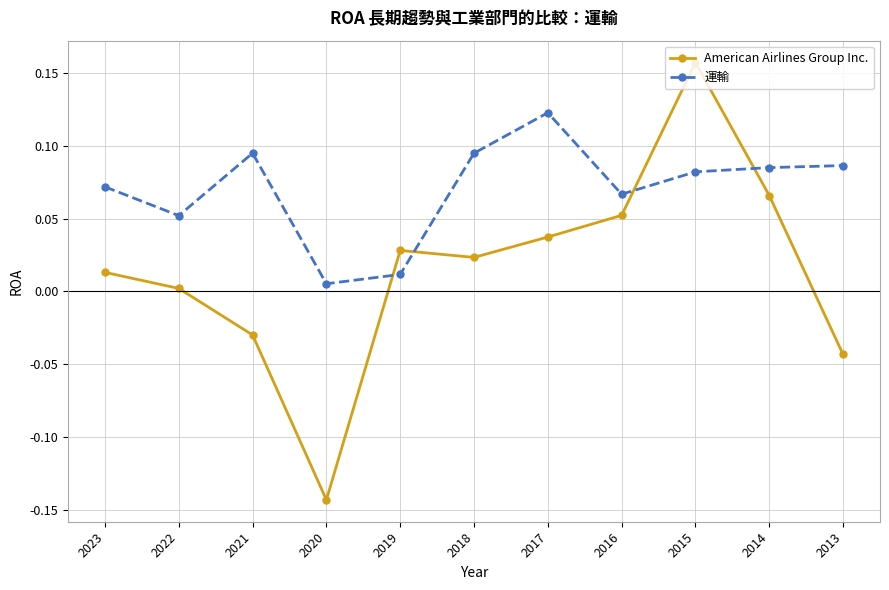

List the series in order of their overall mean, highest first.

運輸, American Airlines Group Inc.